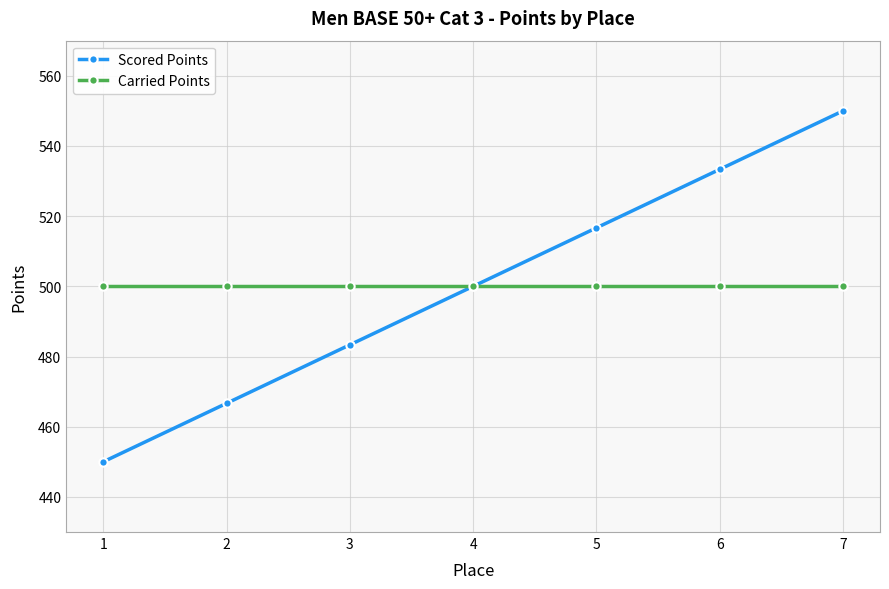

True or false: Scored Points has more than 1 interior local peaks.

False